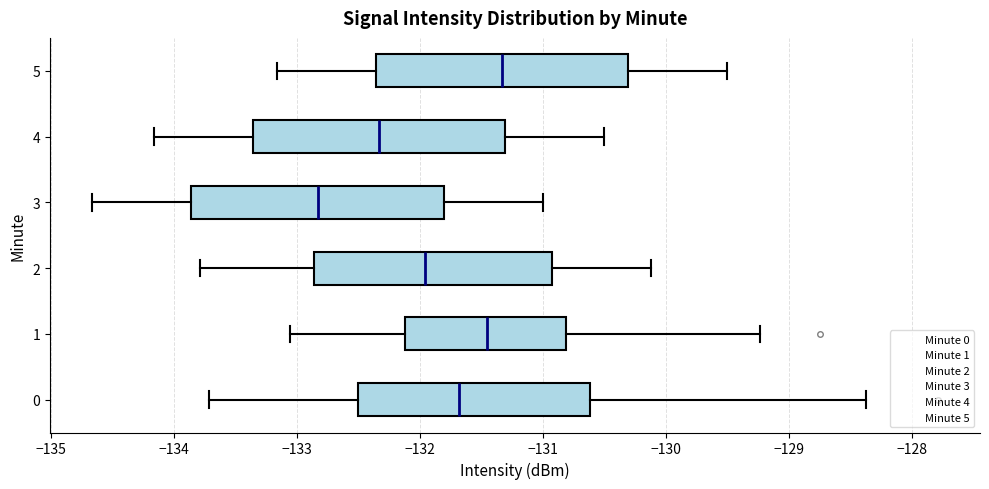

Where is the right edge of the box at y = 4 on the x-axis? The values are not printed on the chart, so give them approximately, as read against the axis.

-131.3